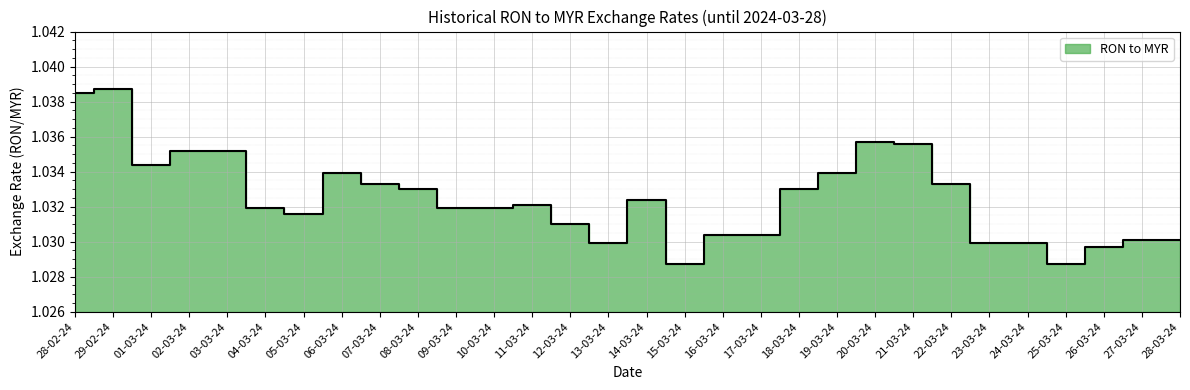

The value at 10-03-24 is 1.0. True or false?

True